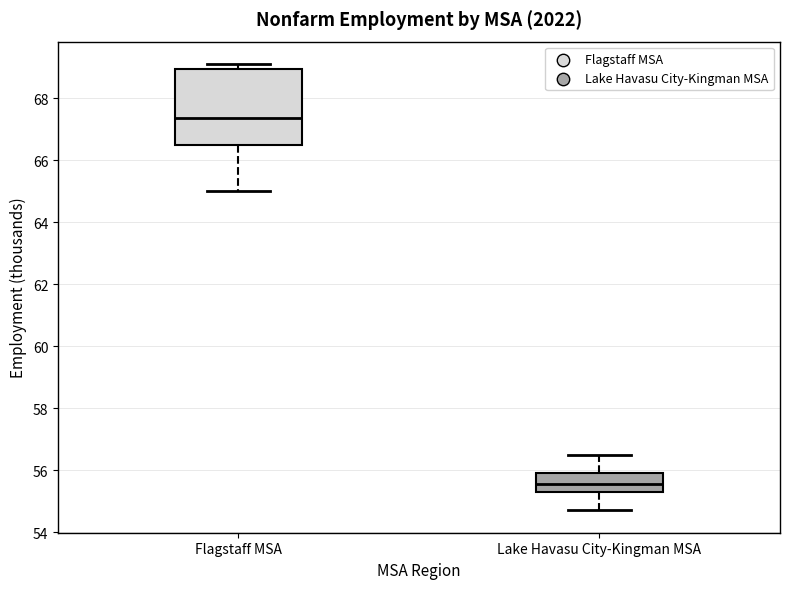

Reading left to right, transcribe this box plot: for each box, give where its median line is, the range the box spans, and where its two whiskers end, as read against the y-axis. The values are not printed on the chart, so give them approximately, as read against the axis.

Flagstaff MSA: median 67.4, box 66.6 to 69.0, whiskers 65.0 to 69.2
Lake Havasu City-Kingman MSA: median 55.6, box 55.4 to 56.0, whiskers 54.8 to 56.6